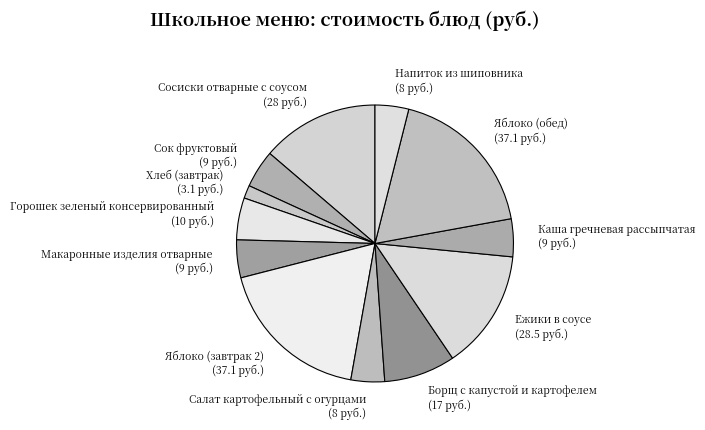

What is the ratio of the value at Яблоко (завтрак 2) (37.1 руб.) to the value at Салат картофельный с огурцами (8 руб.)?

4.6